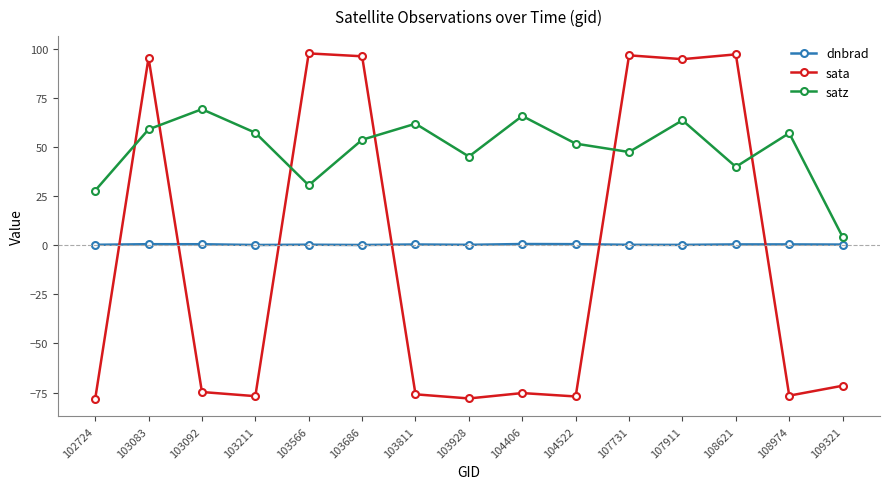

True or false: satz has a value of 69.2 at 103092.

True